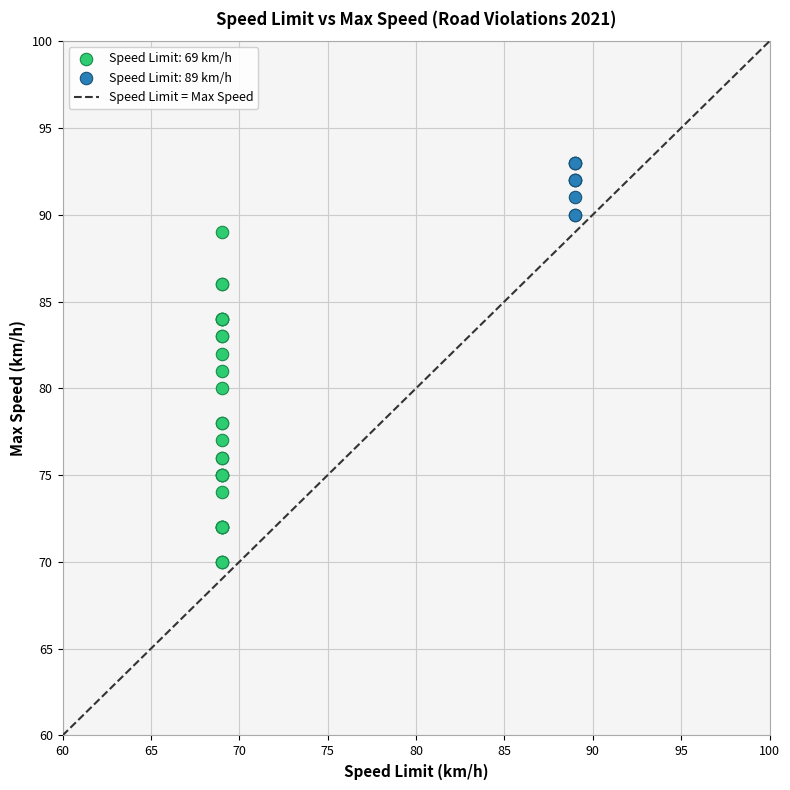

Which series has the largest Y range (max minus min)?

Speed Limit: 69 km/h